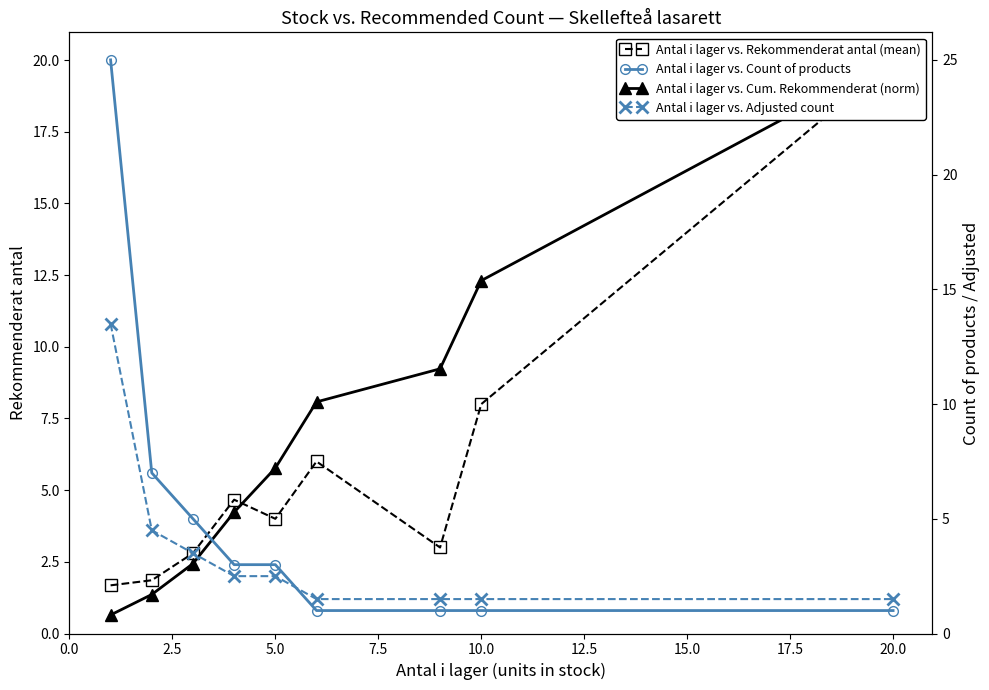

After their last crossing, which series has the higher values: Antal i lager vs. Adjusted count or Antal i lager vs. Count of products?

Antal i lager vs. Adjusted count